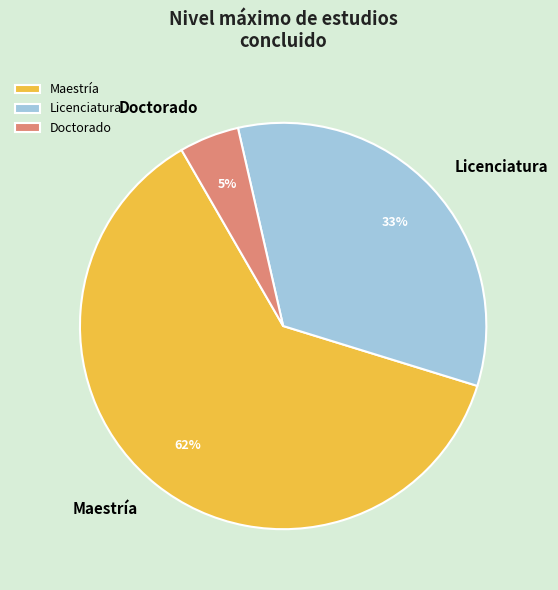

To the nearest percent, what is the average slice percentage?

33%